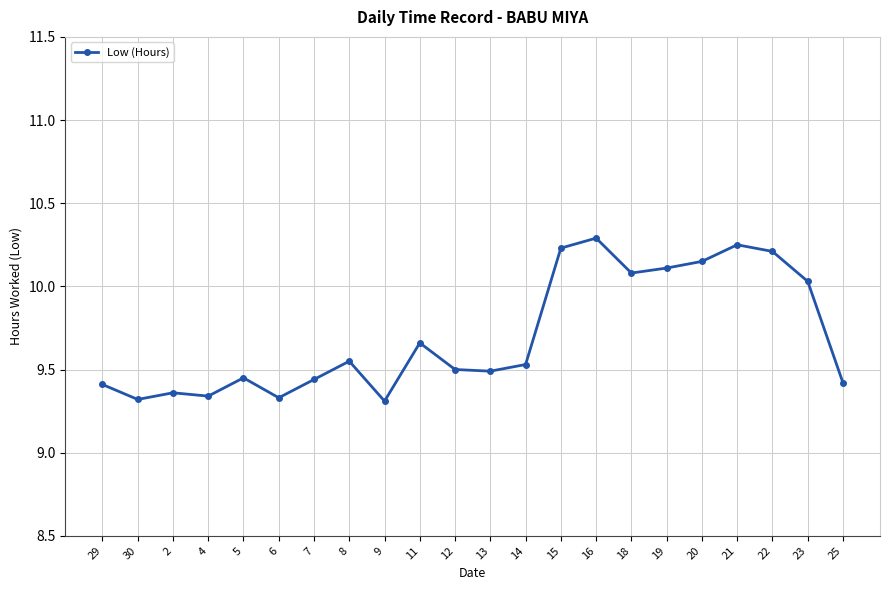

Where is the first local minimum?

30